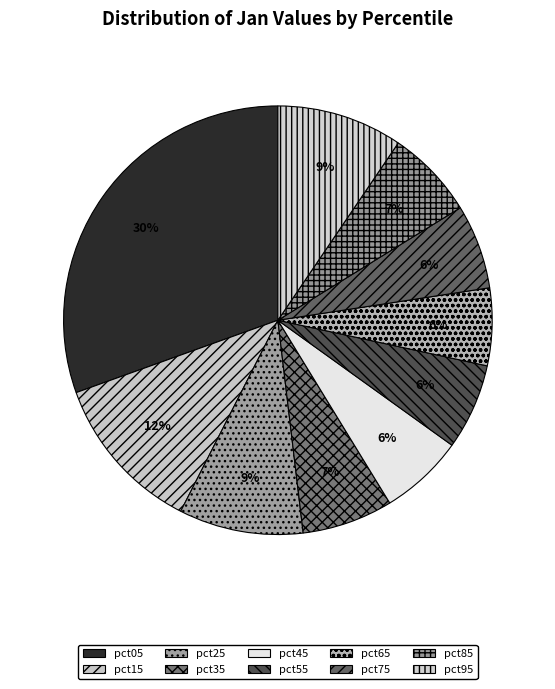

Rank the categories by value from highest to lowest.

pct05, pct15, pct95, pct25, pct35, pct85, pct55, pct75, pct45, pct65